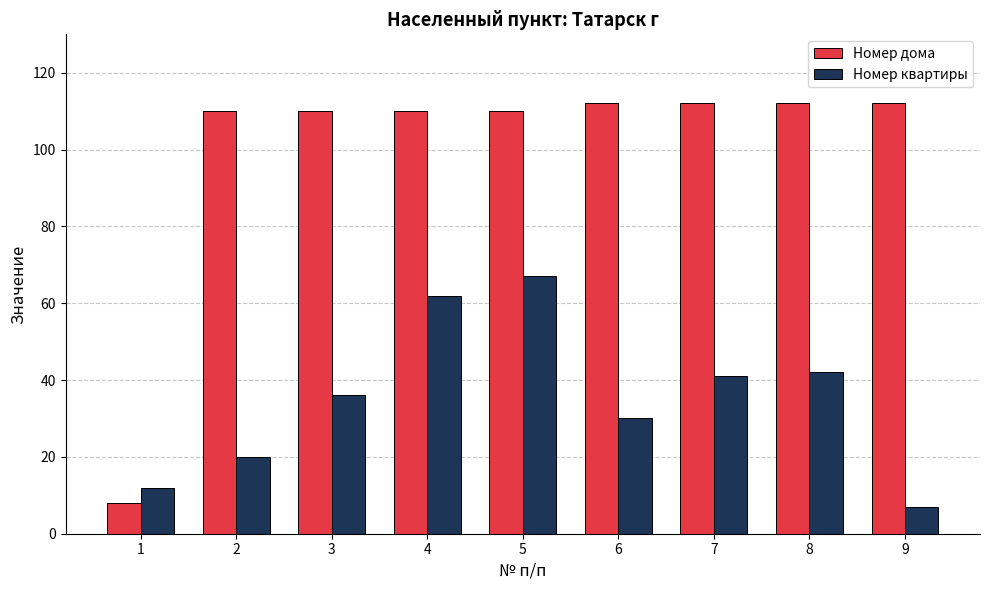

True or false: Номер квартиры has a value of 7 at 9.

True